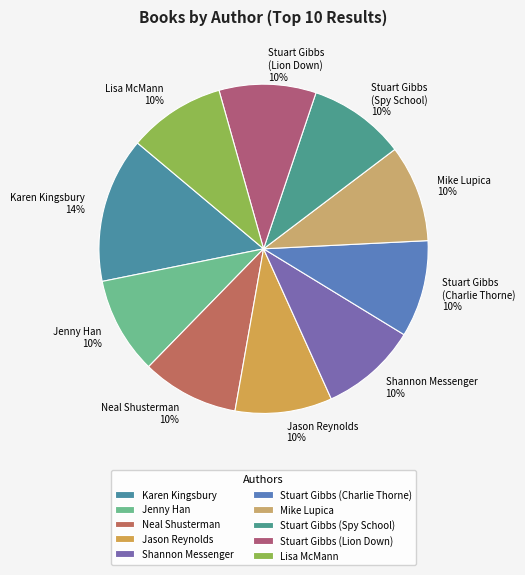

To the nearest percent, what percentage of the pie is Shannon Messenger?

10%